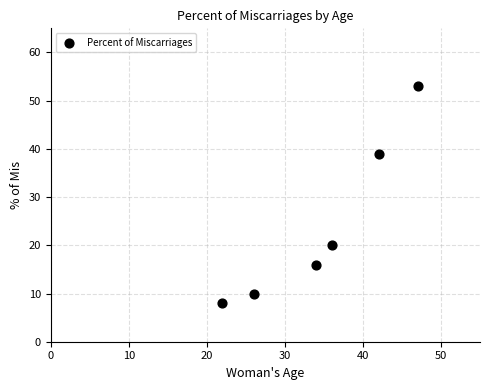

What is the average X value?

34